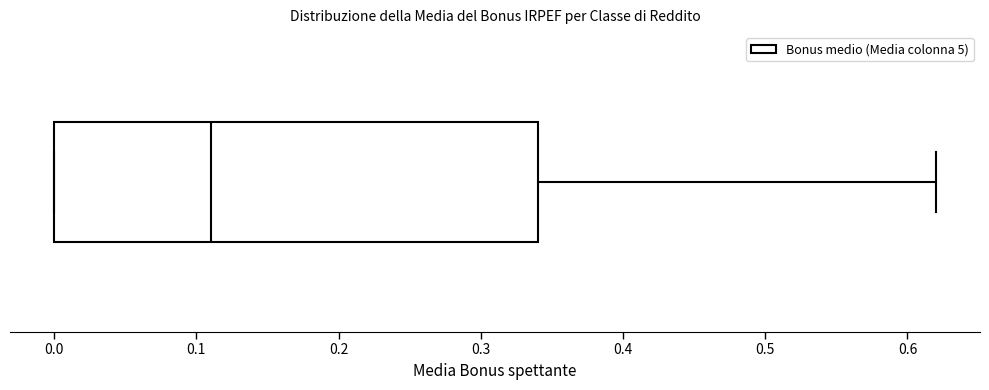

Transcribe this box plot: give where the median line is, the range the box spans, and where the two whiskers end, as read against the x-axis. The values are not printed on the chart, so give them approximately, as read against the axis.

median 0.11, box 0.00 to 0.34, whiskers 0.00 to 0.62